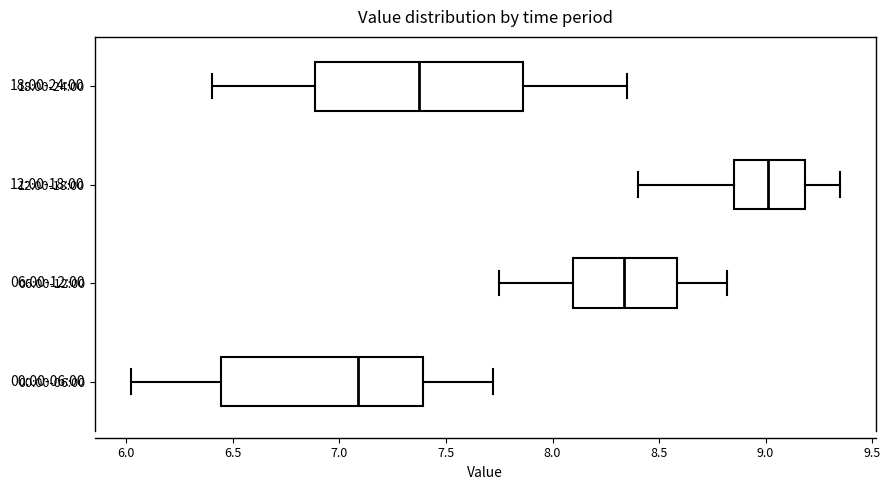

Which box has the furthest to the right median line?

12:00-18:00